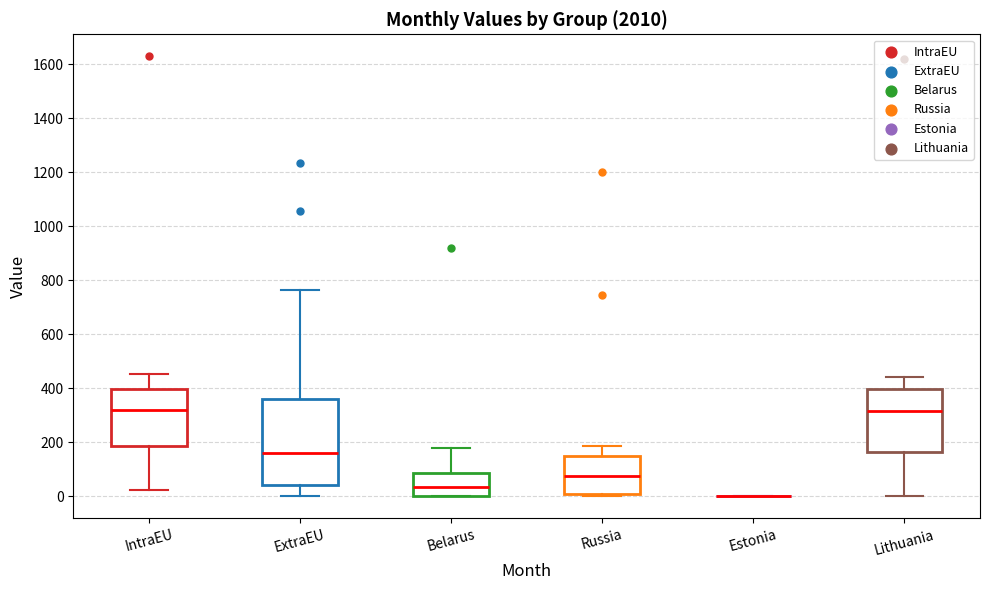

Reading left to right, read every box against the y-axis: the position of its median line, the range the box covers, and the ends of its whiskers. The values are not printed on the chart, so give them approximately, as read against the axis.

IntraEU: median 320, box 180 to 400, whiskers 20 to 460
ExtraEU: median 160, box 40 to 360, whiskers 0 to 760
Belarus: median 40, box 0 to 80, whiskers 0 to 180
Russia: median 80, box 0 to 160, whiskers 0 (just below the box's lower edge) to 180
Estonia: box collapsed to a line at 0, whiskers 0 to 0
Lithuania: median 320, box 160 to 400, whiskers 0 to 440